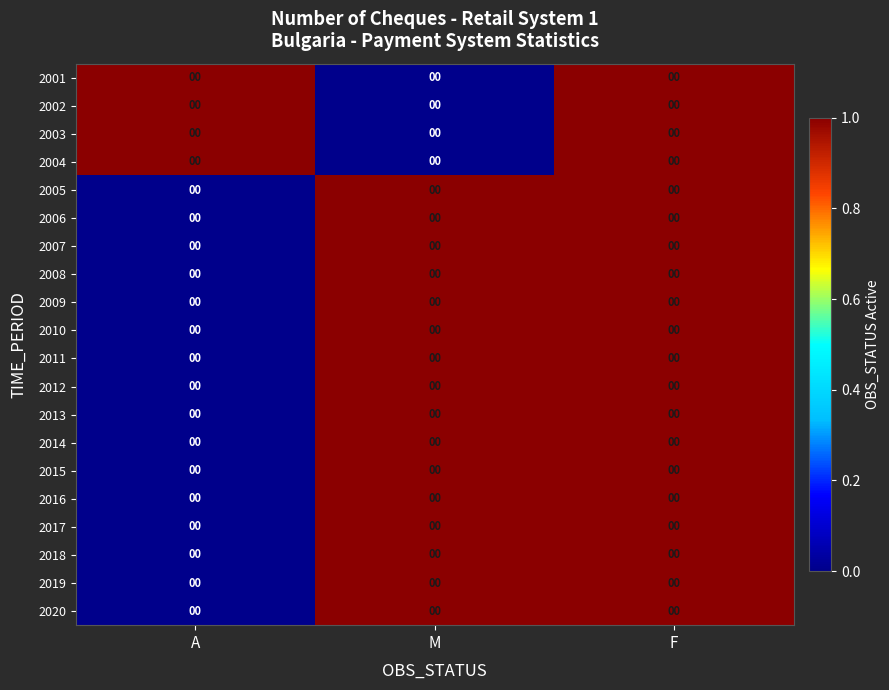

True or false: 2006 has a value of 0 at M.

False